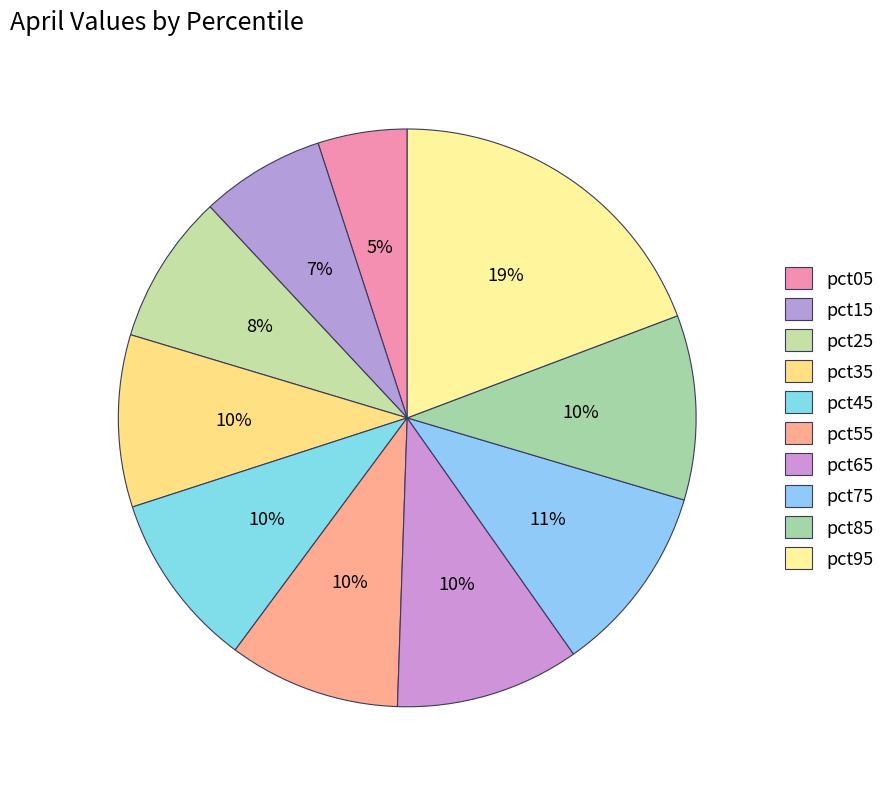

How many segments does this pie chart have?

10